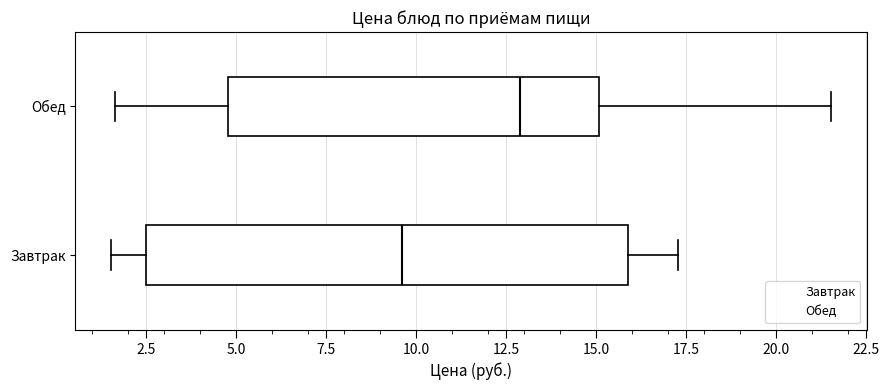

Reading bottom to top, read every box against the x-axis: the position of its median line, the range the box covers, and the ends of its whiskers. The values are not printed on the chart, so give them approximately, as read against the axis.

Завтрак: median 9.5, box 2.5 to 16.0, whiskers 1.5 to 17.5
Обед: median 13.0, box 5.0 to 15.0, whiskers 1.5 to 21.5